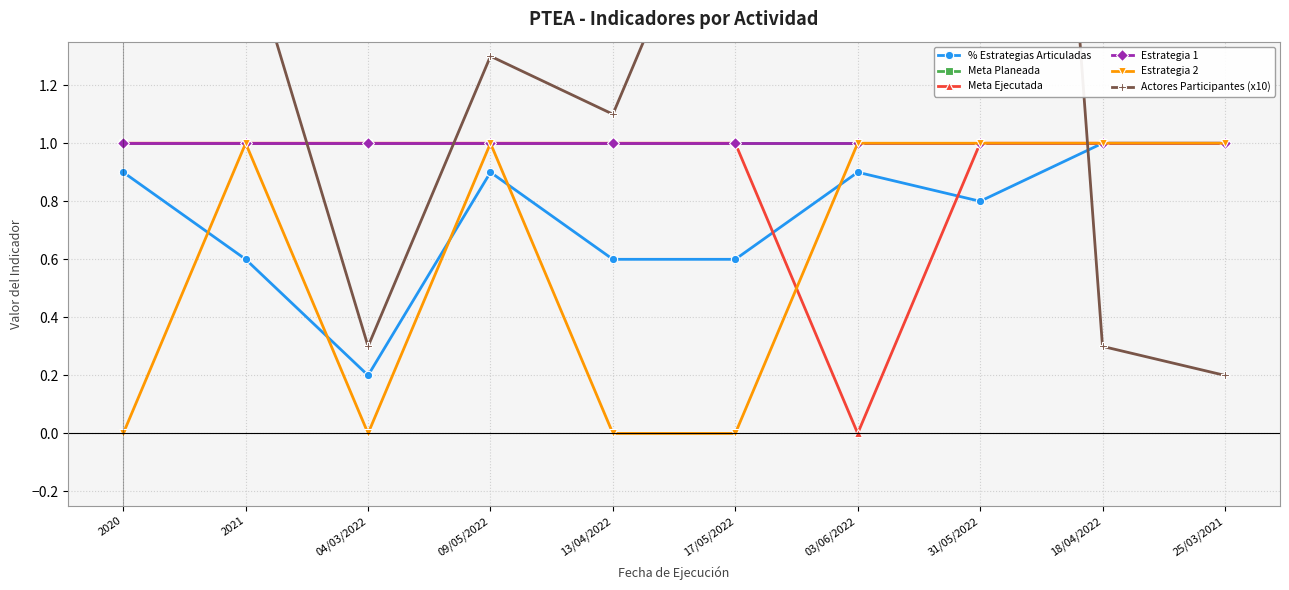

At which label does Meta Ejecutada reach its peak?

2020